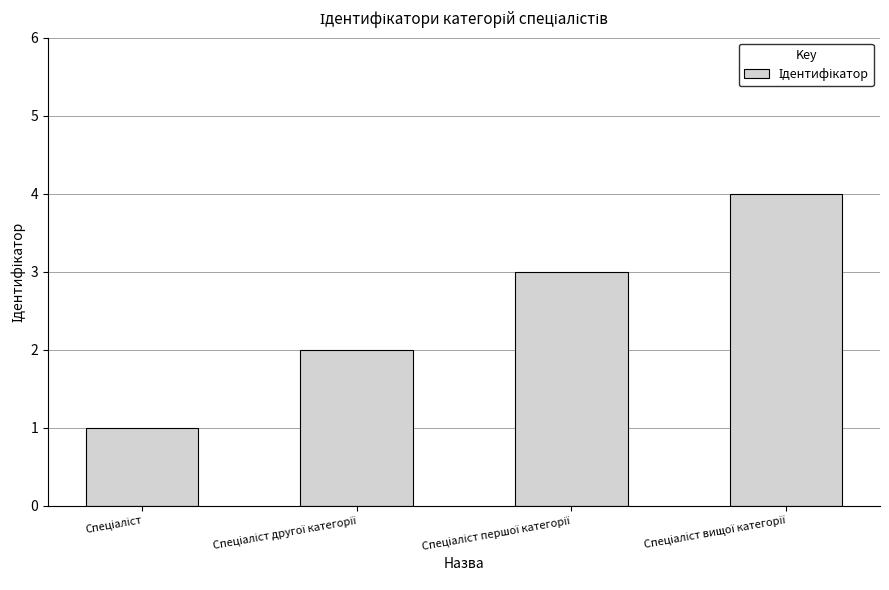

What is the minimum value shown in the chart?

1